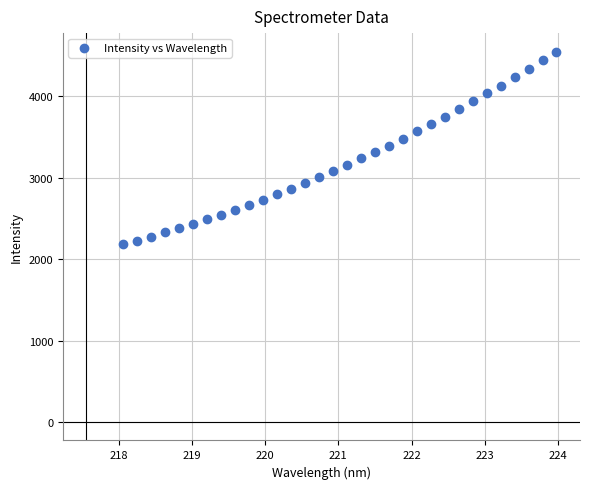

What is the range of Y values (max minus min)?

2369.1